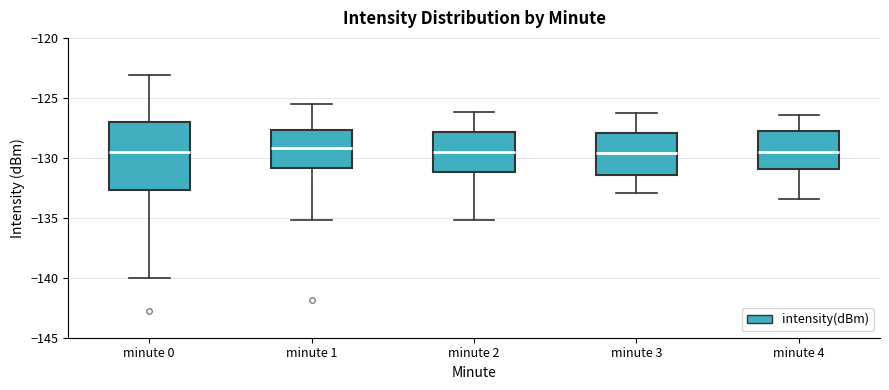

Reading left to right, read every box against the y-axis: the position of its median line, the range the box covers, and the ends of its whiskers. The values are not printed on the chart, so give them approximately, as read against the axis.

minute 0: median -129.5, box -132.5 to -127.0, whiskers -140.0 to -123.0
minute 1: median -129.0, box -131.0 to -127.5, whiskers -135.0 to -125.5
minute 2: median -129.5, box -131.0 to -128.0, whiskers -135.0 to -126.0
minute 3: median -129.5, box -131.5 to -128.0, whiskers -133.0 to -126.5
minute 4: median -129.5, box -131.0 to -127.5, whiskers -133.5 to -126.5